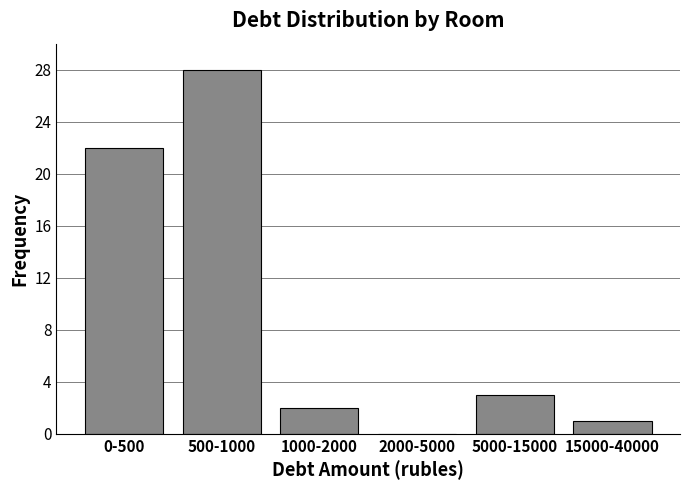

Reading left to right, what are all the values shown in this chart?

0-500=22	500-1000=28	1000-2000=2	2000-5000=0	5000-15000=3	15000-40000=1